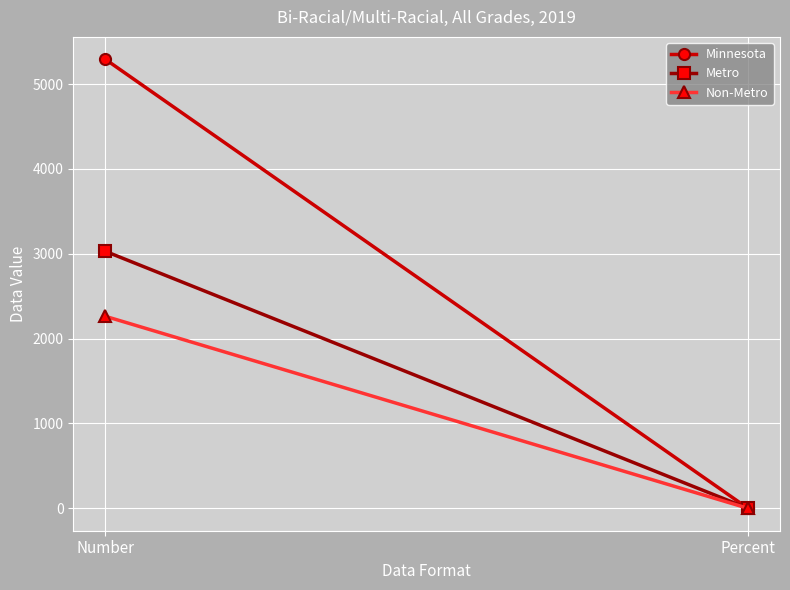

What is the spread (max minus min) of values at Number?

3029.0